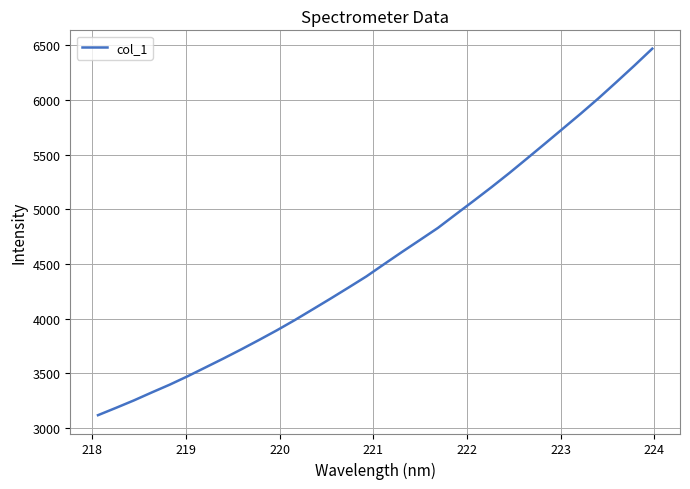

What is the minimum value shown in the chart?

3117.3